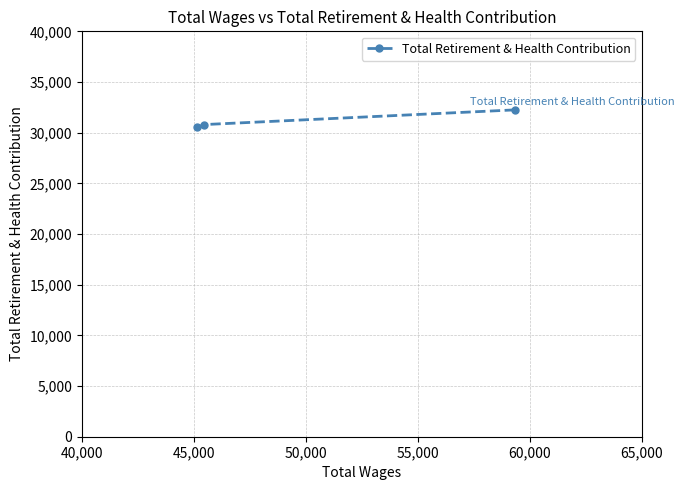

Does the chart display data point markers on the line(s)?

Yes